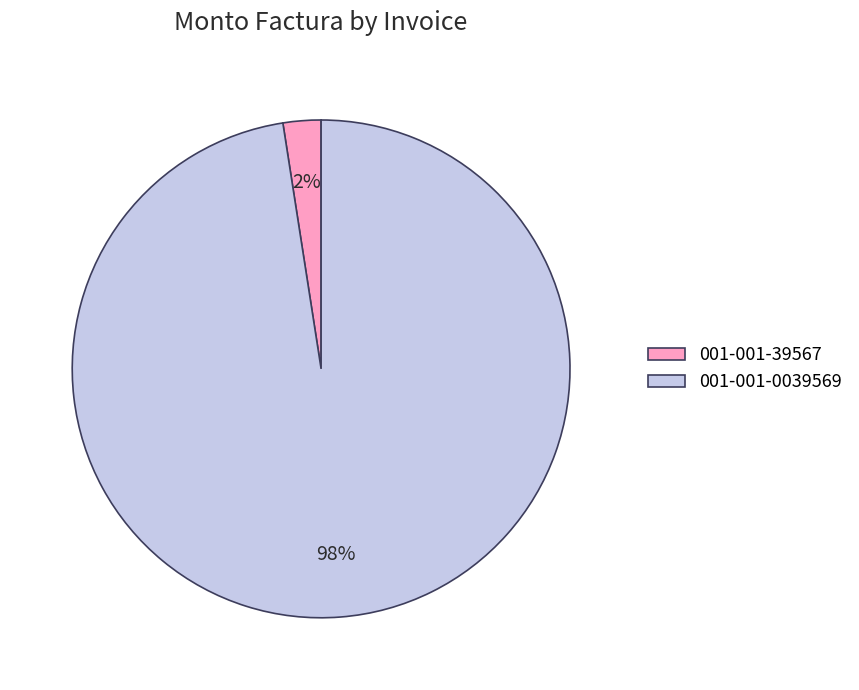

Is the sum of 001-001-39567 and 001-001-0039569 greater than half?

Yes